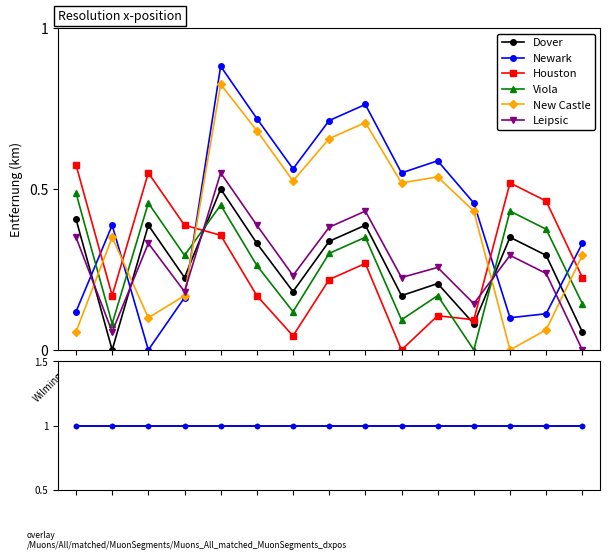

Is the value of Houston at Dover greater than the value of Leipsic at New Castle?

No